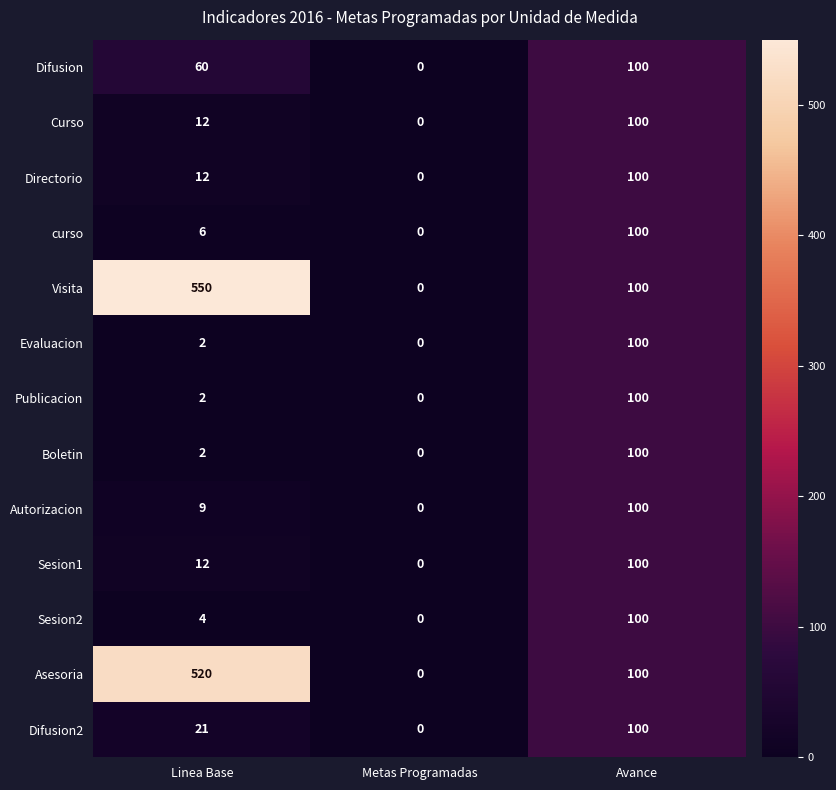

At how many categories does at least one series exceed 538?

1